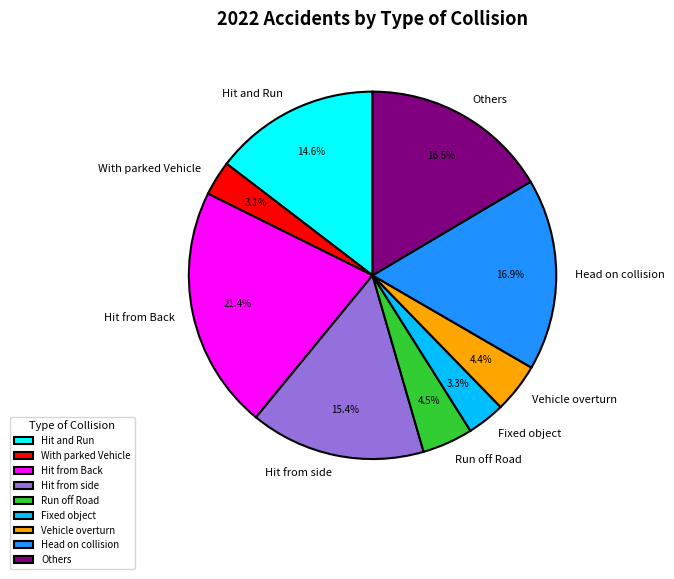

Between With parked Vehicle and Head on collision, which is larger?

Head on collision